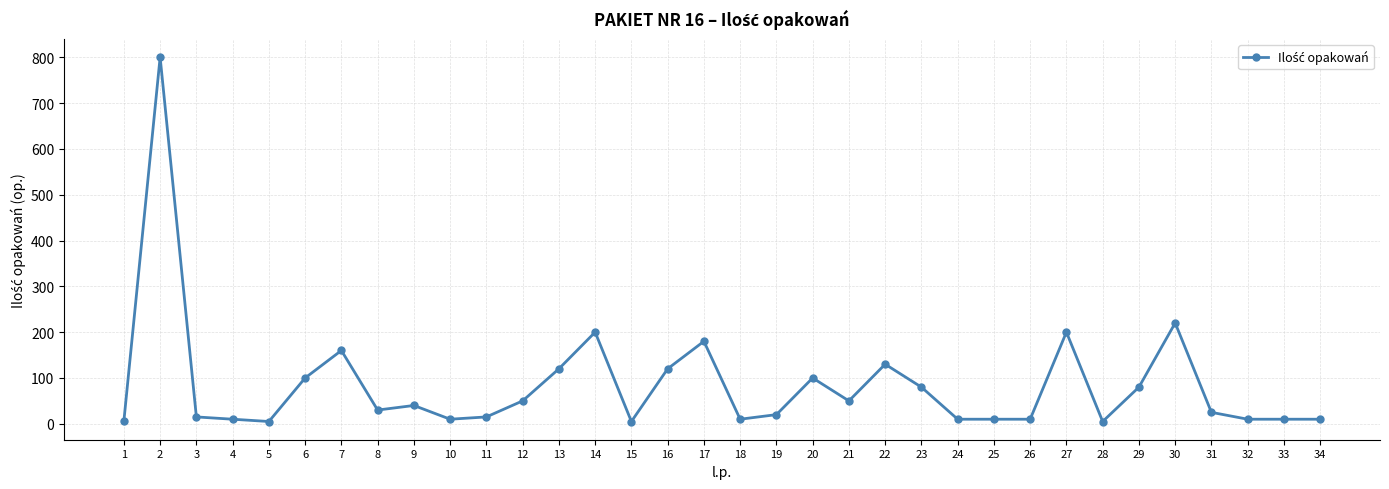

What is the sum of all values?

2846